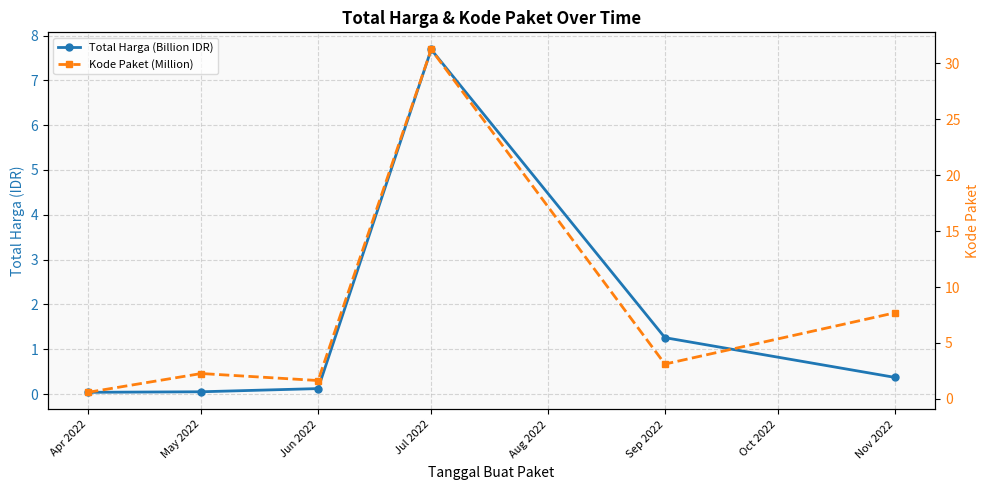

How many lines are shown in the chart?

2